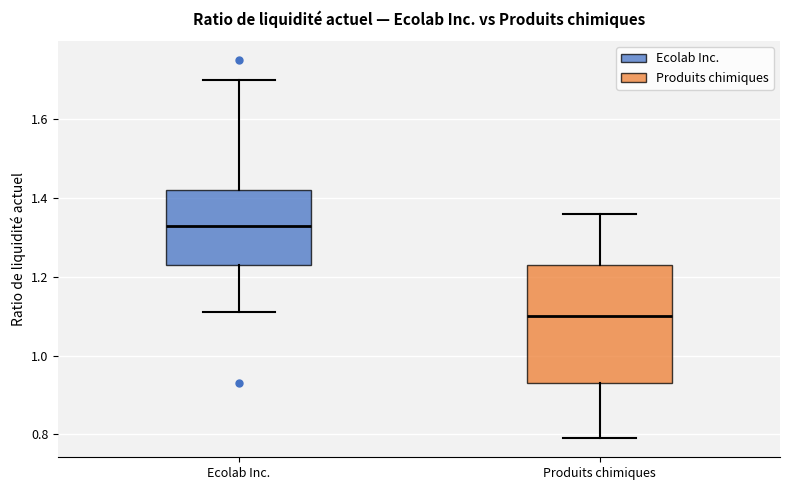

Which box is the tallest, from its lower edge to its upper edge?

Produits chimiques